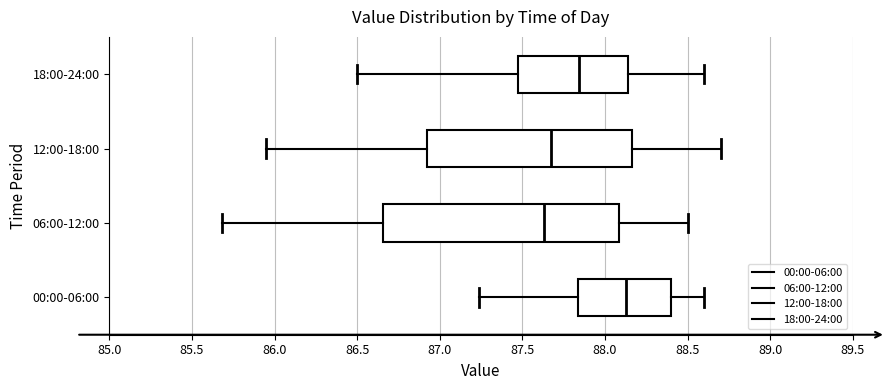

Reading bottom to top, transcribe this box plot: for each box, give where its median line is, the range the box spans, and where its two whiskers end, as read against the x-axis. The values are not printed on the chart, so give them approximately, as read against the axis.

00:00-06:00: median 88.15, box 87.85 to 88.40, whiskers 87.25 to 88.60
06:00-12:00: median 87.65, box 86.65 to 88.10, whiskers 85.70 to 88.50
12:00-18:00: median 87.70, box 86.95 to 88.15, whiskers 85.95 to 88.70
18:00-24:00: median 87.85, box 87.50 to 88.15, whiskers 86.50 to 88.60